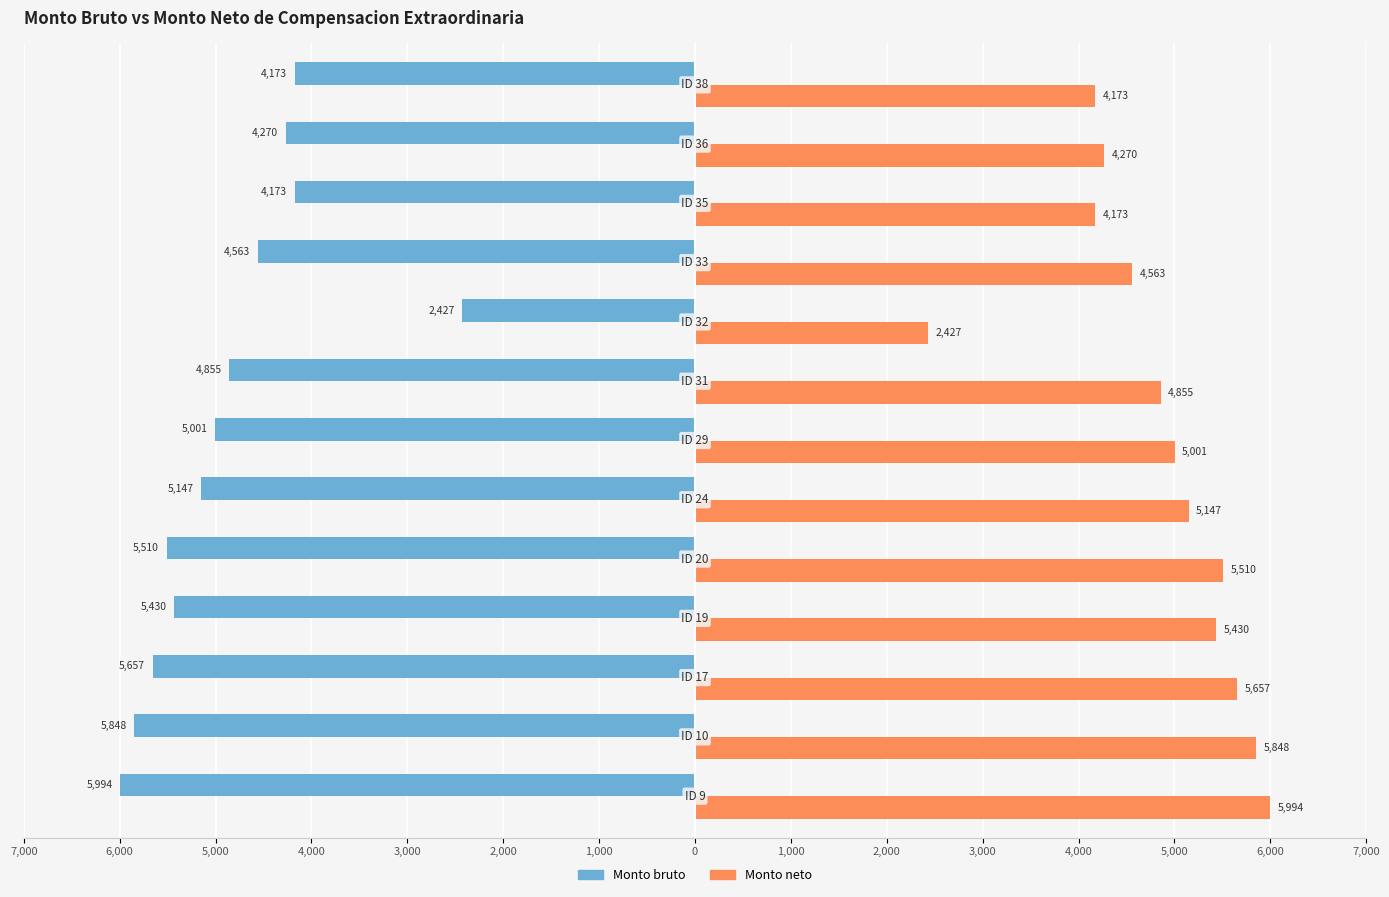

What are all the series names shown in the legend?

Monto bruto, Monto neto